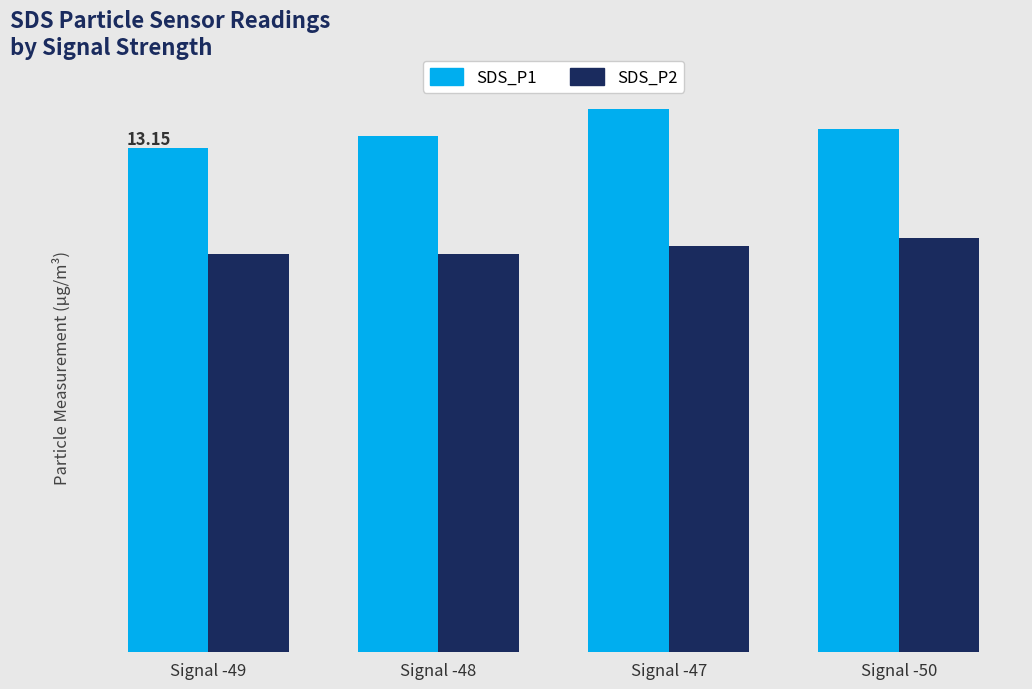

Which series has the largest range (max minus min)?

SDS_P1